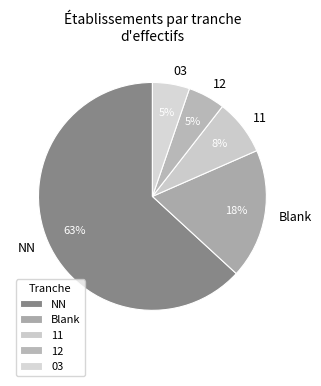

How many slices are in this pie chart?

5